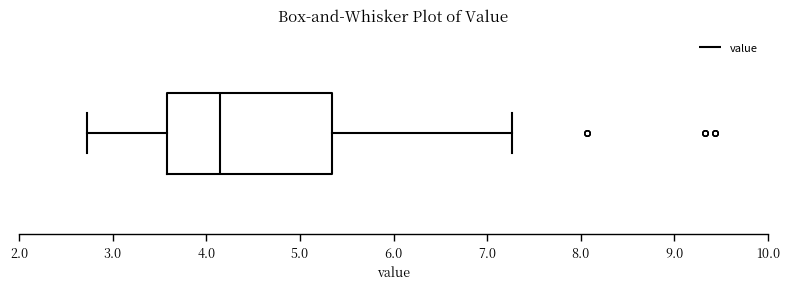

Where does the right whisker of the box end on the x-axis? The values are not printed on the chart, so give them approximately, as read against the axis.

7.3